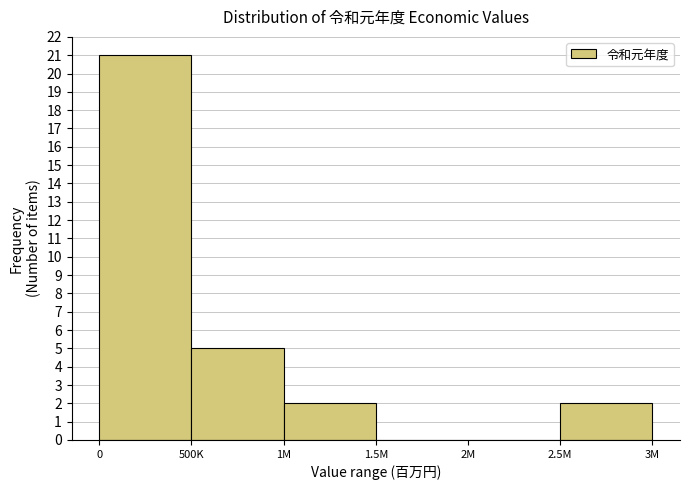

Reading right to left, transcribe all the data shown in this chart.

2.5M=2	2M=0	1.5M=0	1M=2	500K=5	0=21